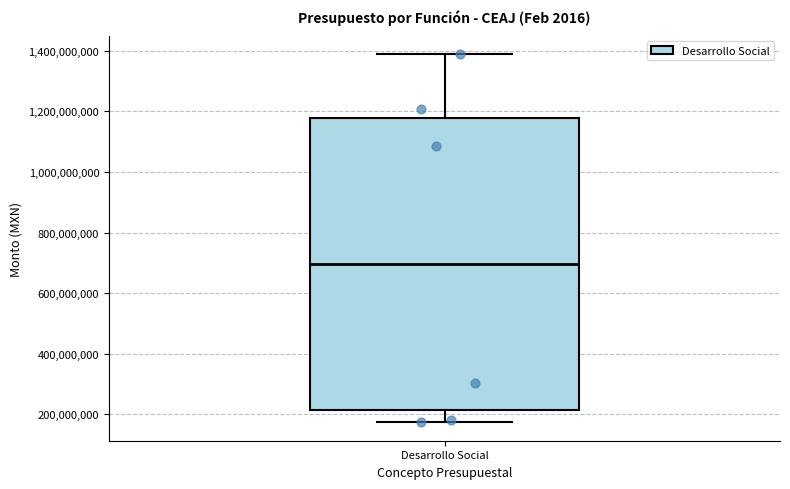

Read this box plot against the y-axis: the position of the median line, the range covered by the box, and the ends of both whiskers. The values are not printed on the chart, so give them approximately, as read against the axis.

median 700000000, box 220000000 to 1180000000, whiskers 180000000 to 1380000000